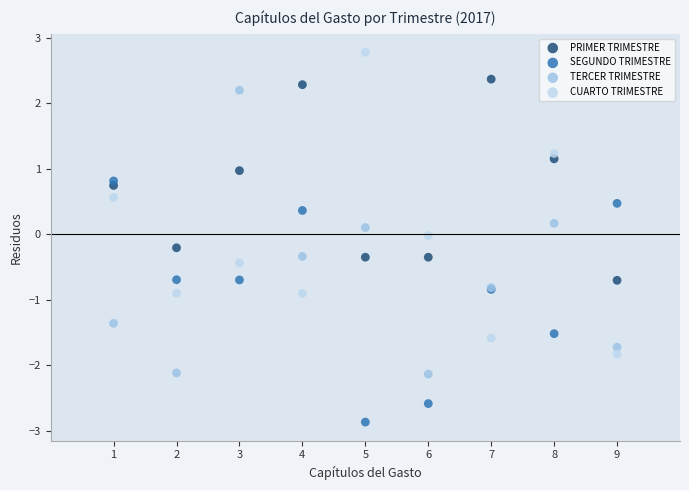

Which series reaches the minimum Y coordinate?

SEGUNDO TRIMESTRE